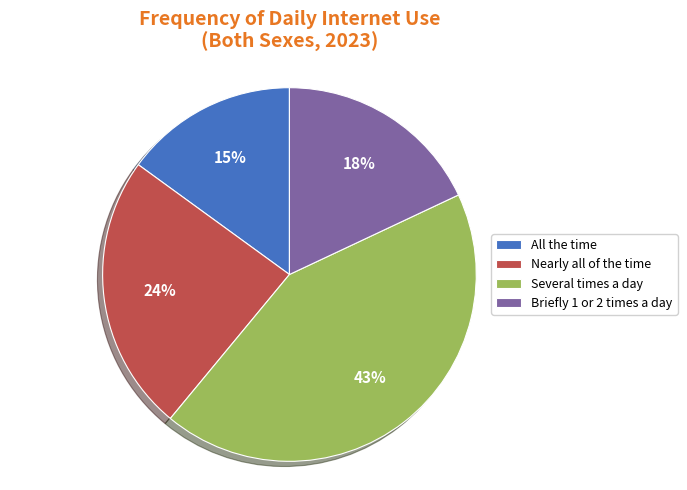

Approximately how many times larger is the value at Nearly all of the time compared to Several times a day?

0.6